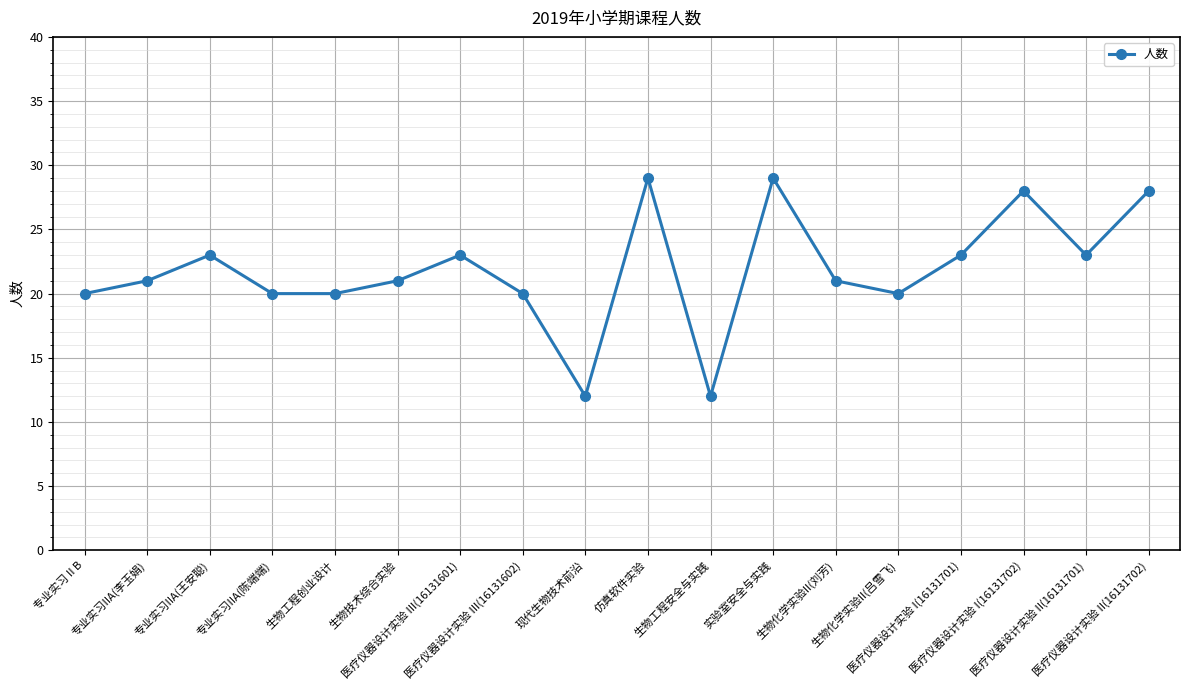

The chart shows a value of 23 at 医疗仪器设计实验 II(16131701). True or false?

True